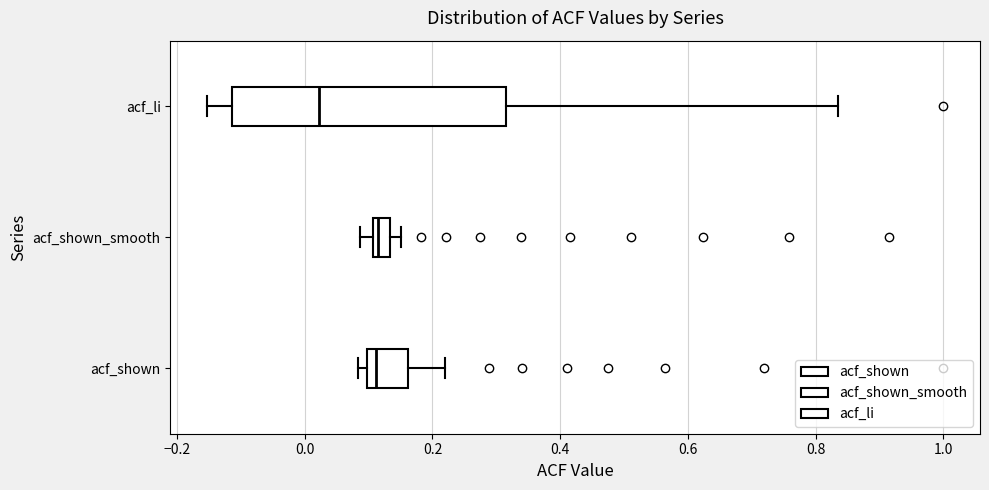

Which box is the widest, from its left edge to its right edge?

acf_li